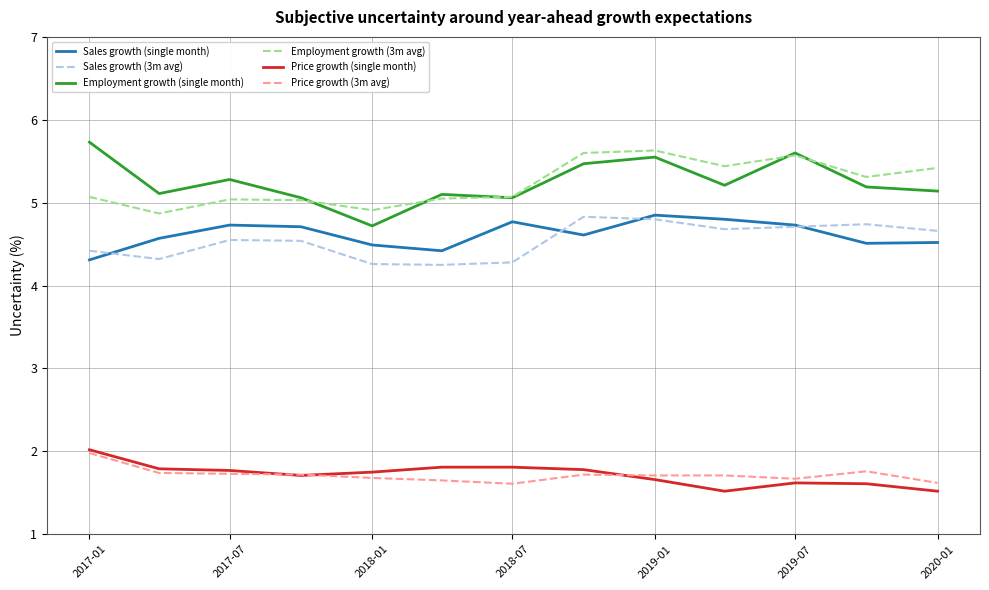

True or false: Price growth (3m avg) and Employment growth (single month) intersect in this chart.

False